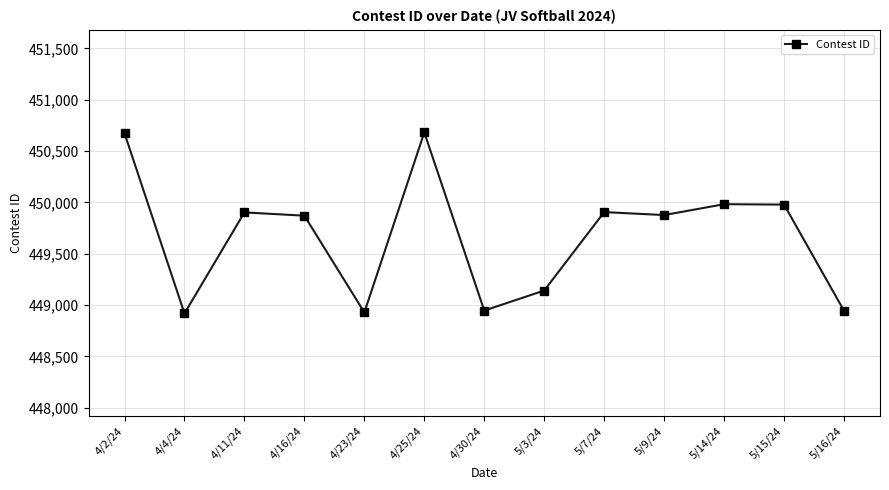

The value at 4/2/24 is 450673. True or false?

True